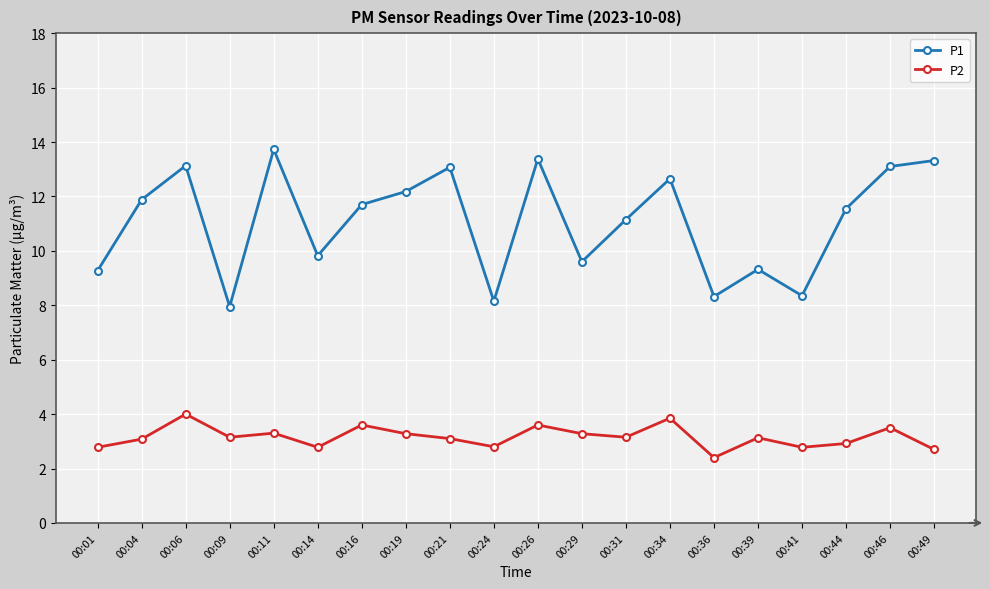

Which series has the widest spread of values?

P1